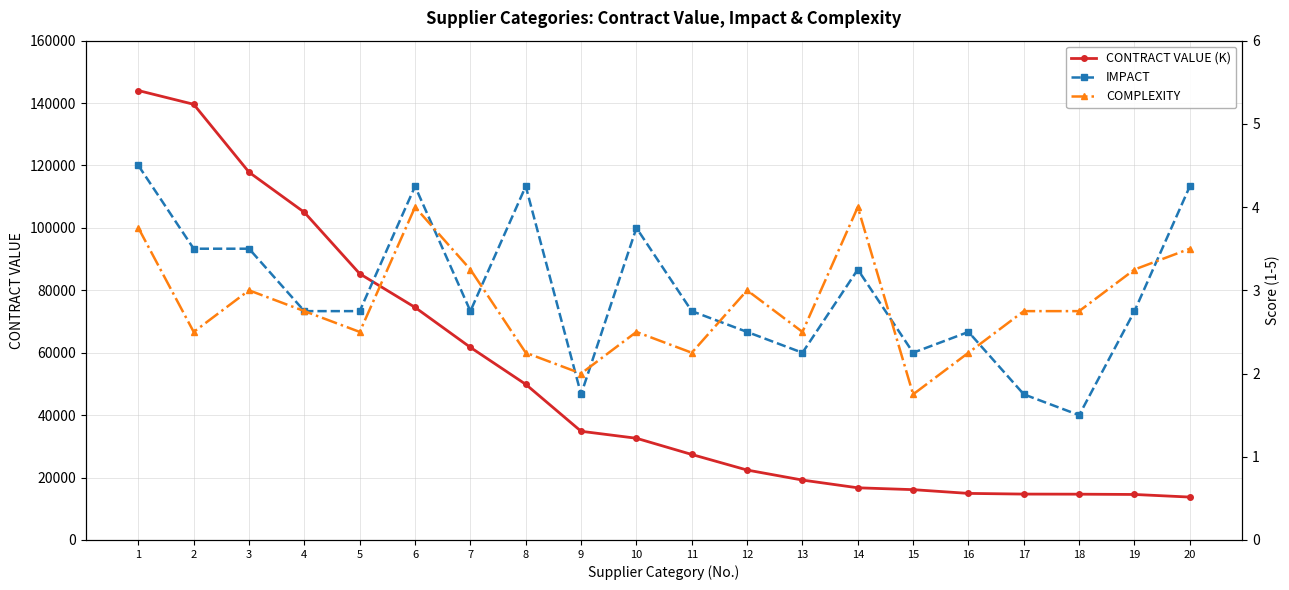

How many data points in COMPLEXITY are less than 2?

1